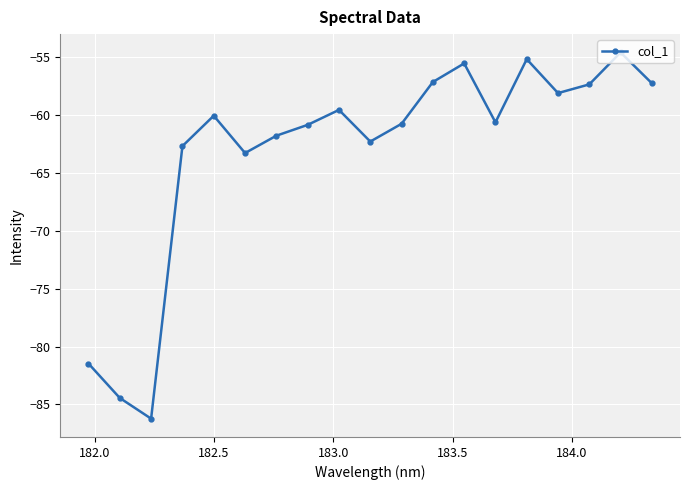

How many points are lower than both their immediate neighbors (excluding endpoints)?

5